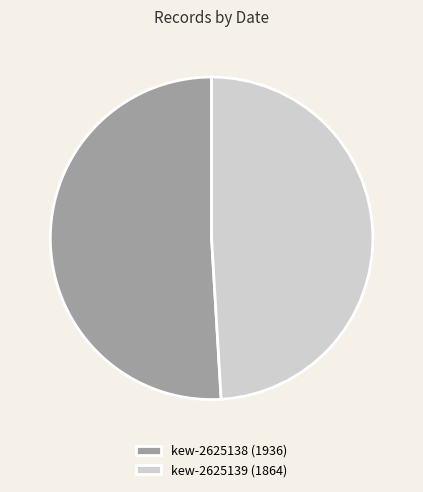

What is the largest slice in the pie chart?

kew-2625138